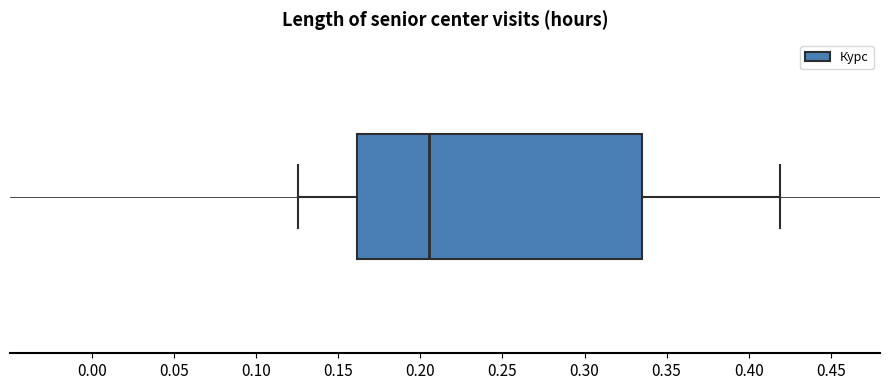

Where does the right whisker of the box end on the x-axis? The values are not printed on the chart, so give them approximately, as read against the axis.

0.420